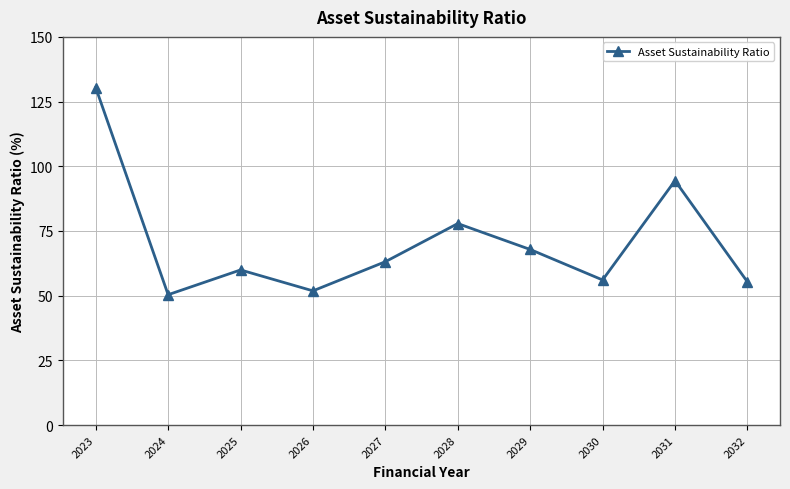

How many lines are shown in the chart?

1